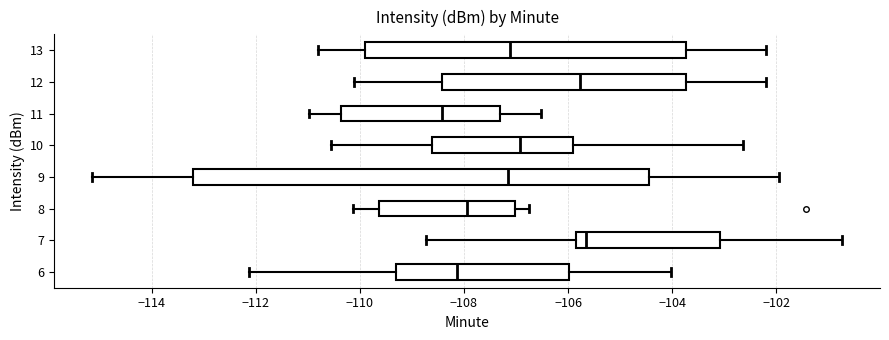

Where does the median line of the box at y = 7 sit on the x-axis? The values are not printed on the chart, so give them approximately, as read against the axis.

-105.6